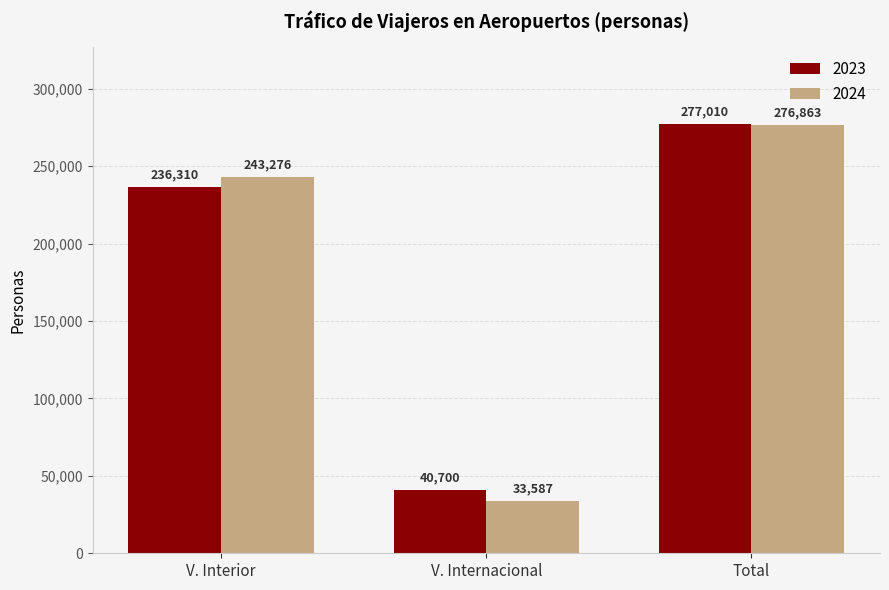

Rank the series by their average value, from lowest to highest.

2024, 2023